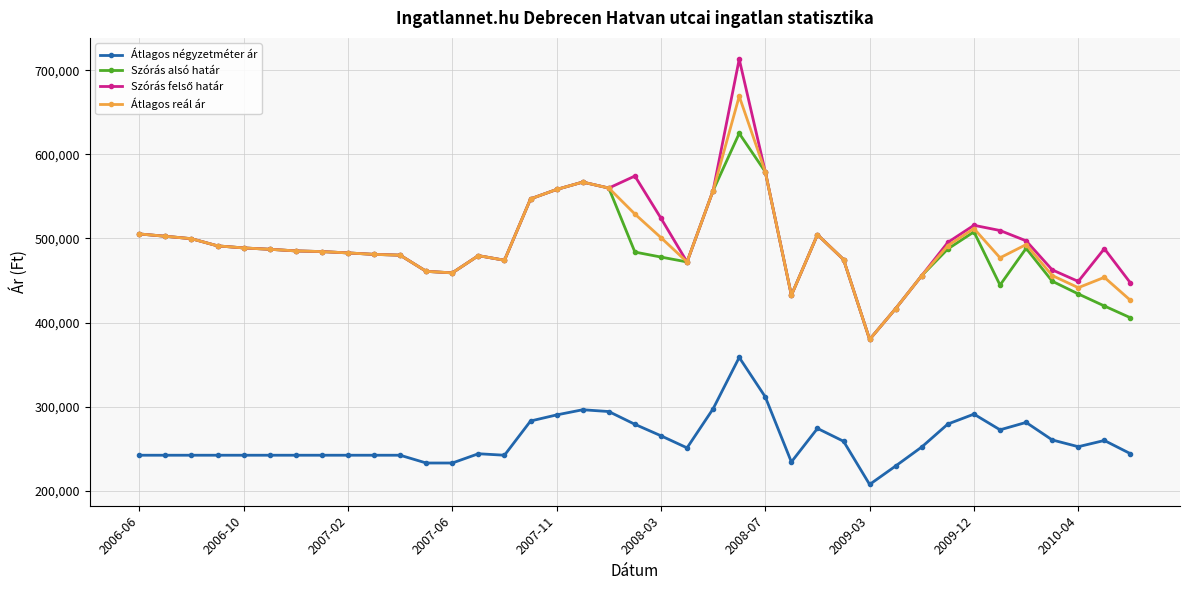

What is the maximum value shown in the chart?

713279